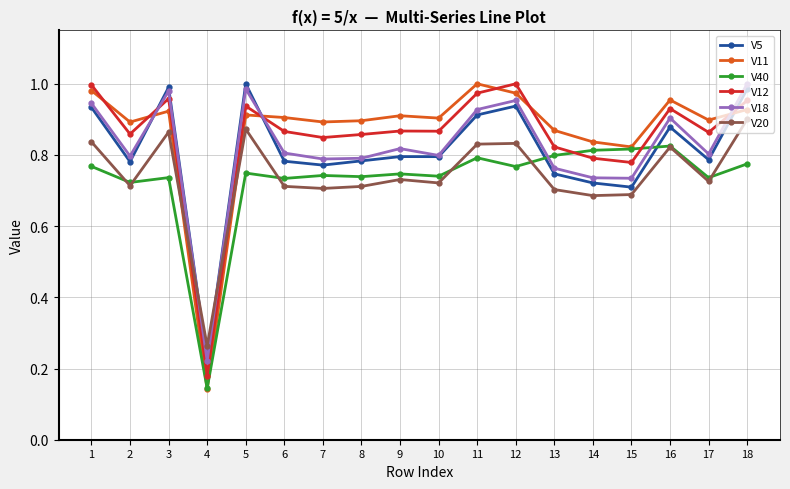

What are all the series names shown in the legend?

V5, V11, V40, V12, V18, V20